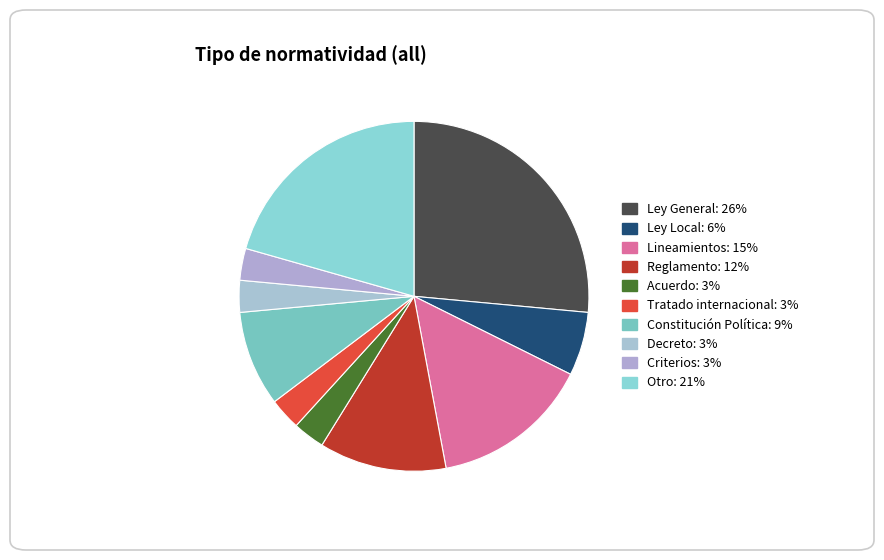

To the nearest percent, what is the difference between the largest and smallest slice percentages?

24%